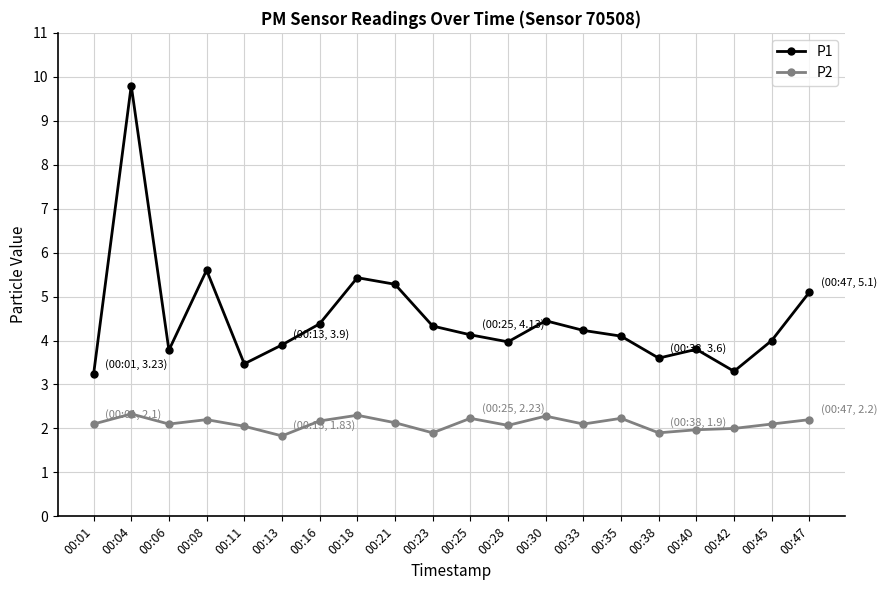

How many interior local valleys does the P1 series have?

5